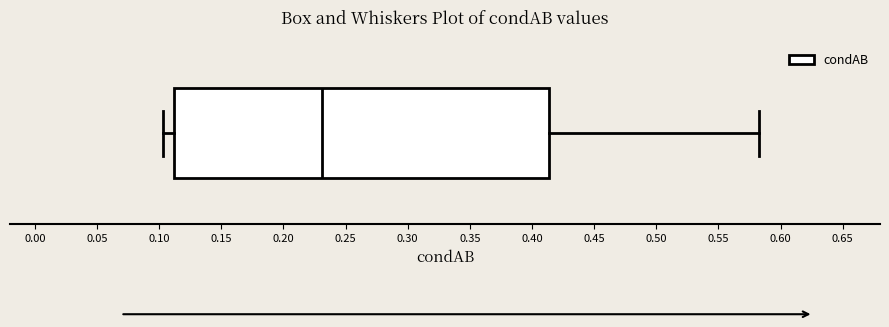

Transcribe this box plot: give where the median line is, the range the box spans, and where the two whiskers end, as read against the x-axis. The values are not printed on the chart, so give them approximately, as read against the axis.

median 0.230, box 0.110 to 0.415, whiskers 0.105 to 0.580